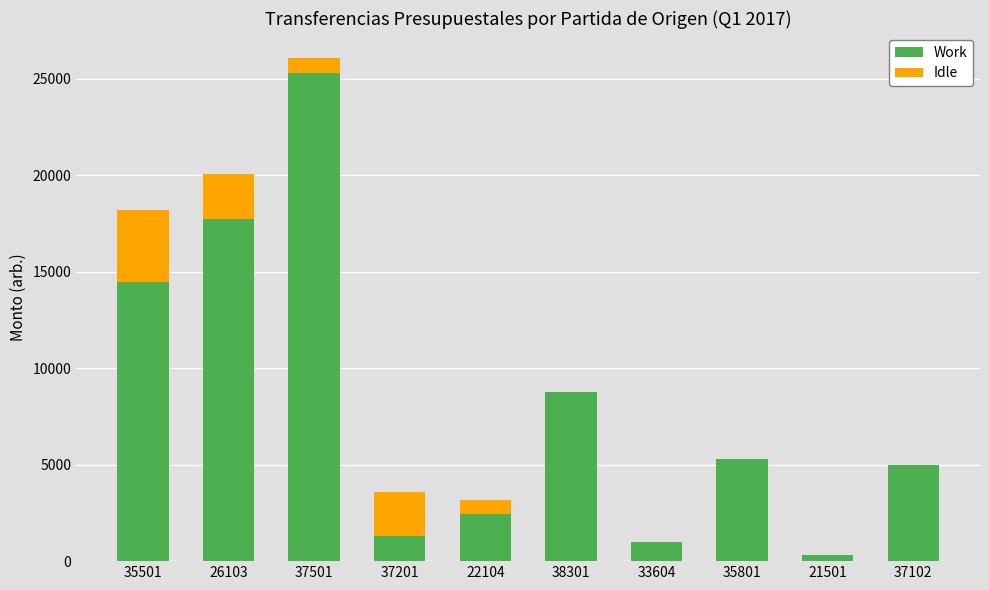

At which category is the sum across all series the highest?

37501